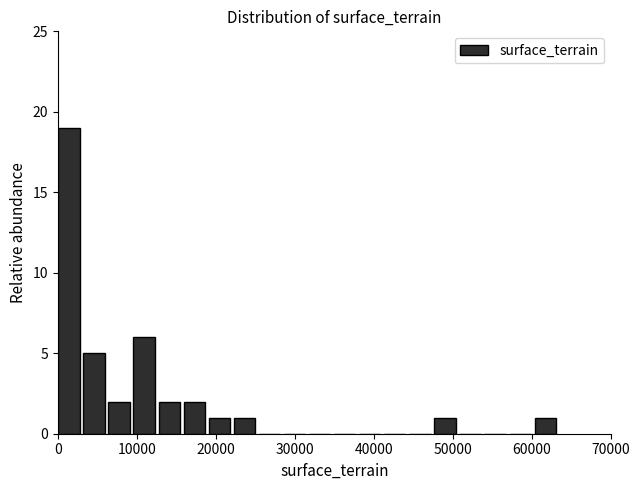

Read against the x-axis, roughly where is the centre of the tallest bar?

1000